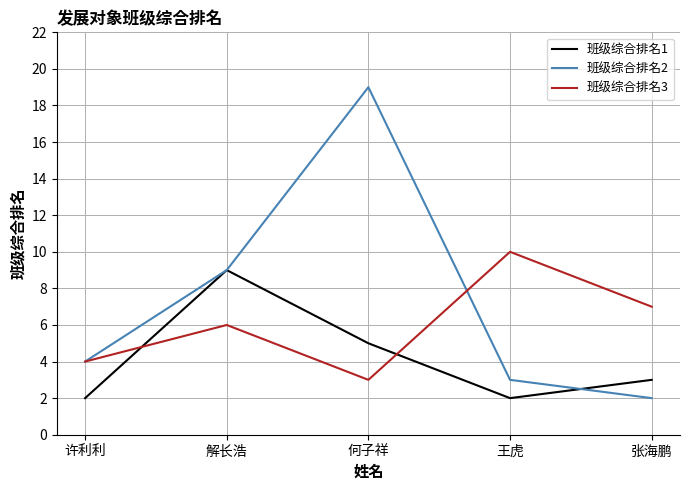

Is this an area chart (filled region under the line)?

No